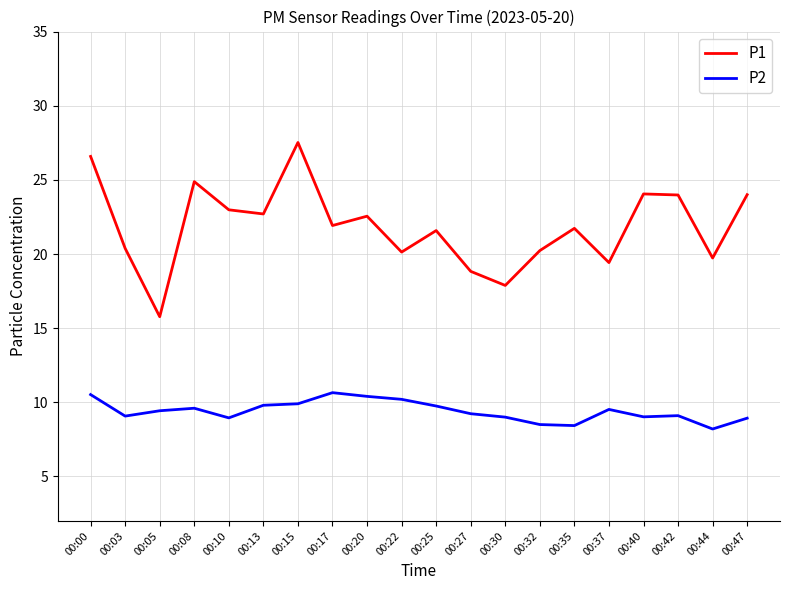

The P1 series shows 40.8 at 00:15. True or false?

False